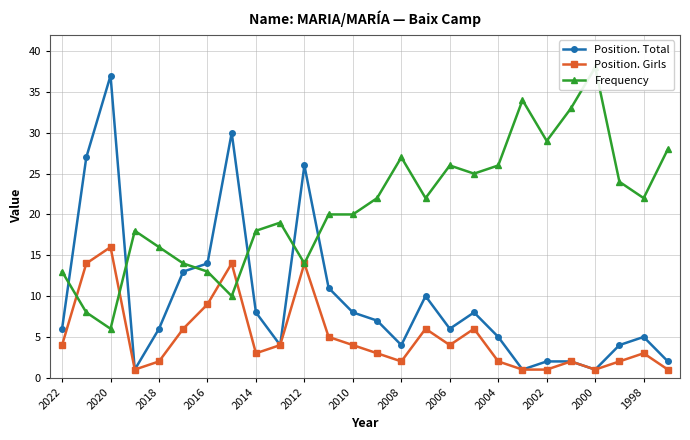

What is the minimum value for Frequency?

6